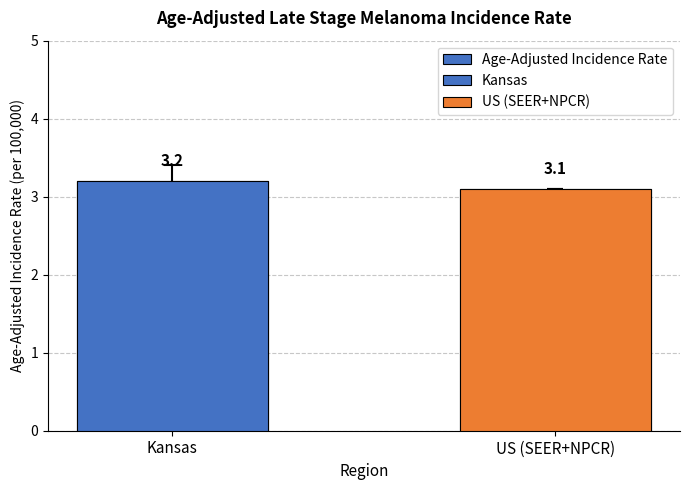

How many values are between 3 and 4?

2